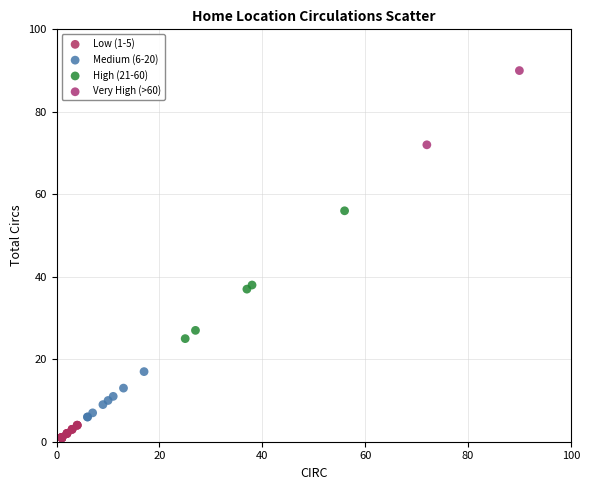

What are all the series names shown in the legend?

Low (1-5), Medium (6-20), High (21-60), Very High (>60)